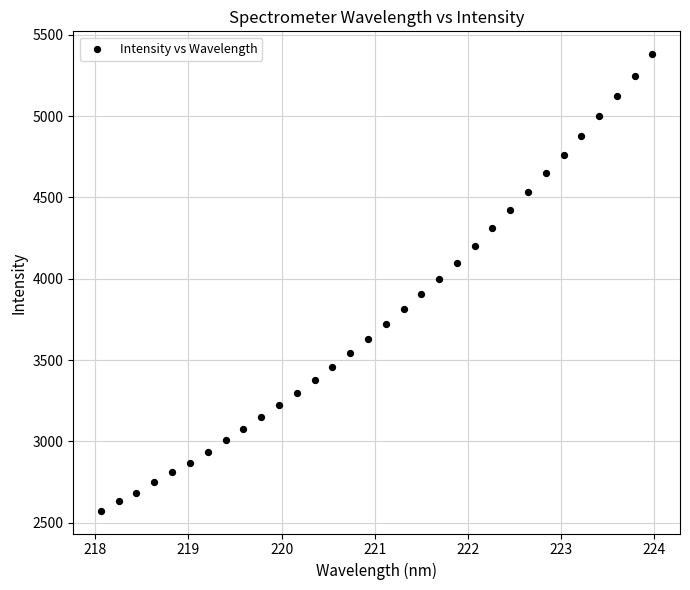

What is the range of X values (max minus min)?

5.9